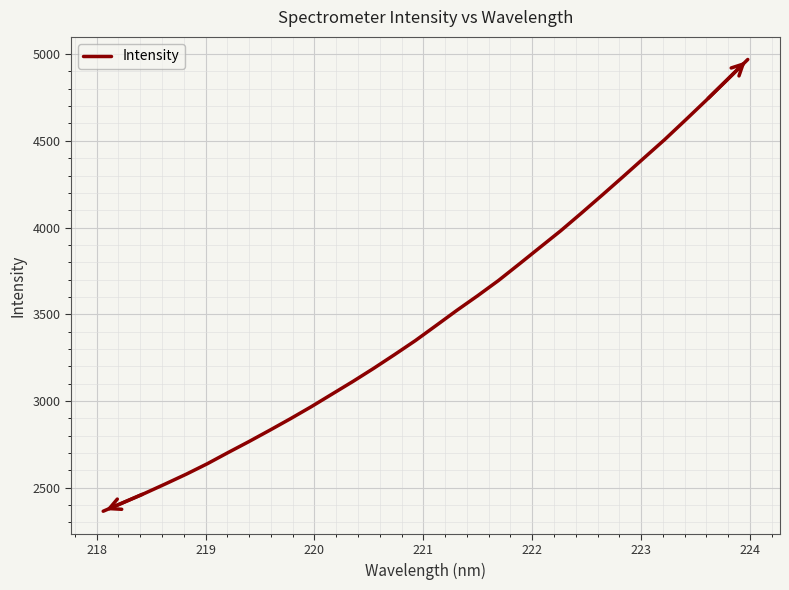

What is the maximum value shown in the chart?

4969.0